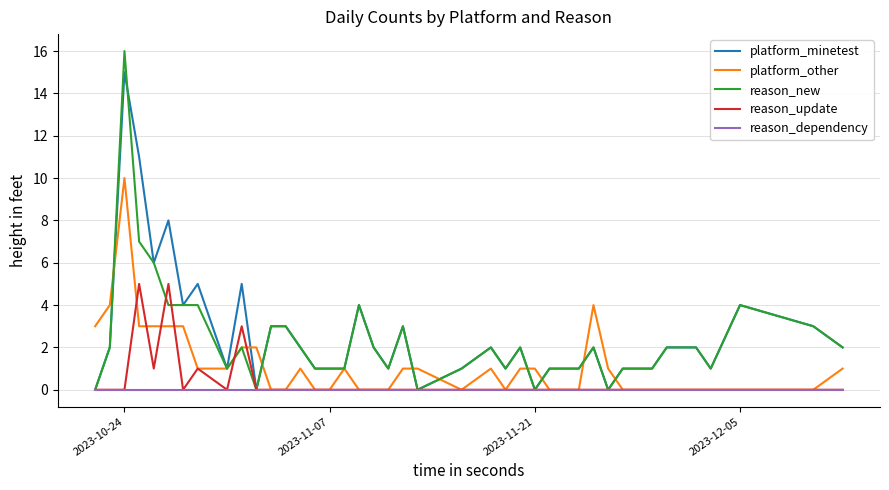

How many lines are shown in the chart?

5